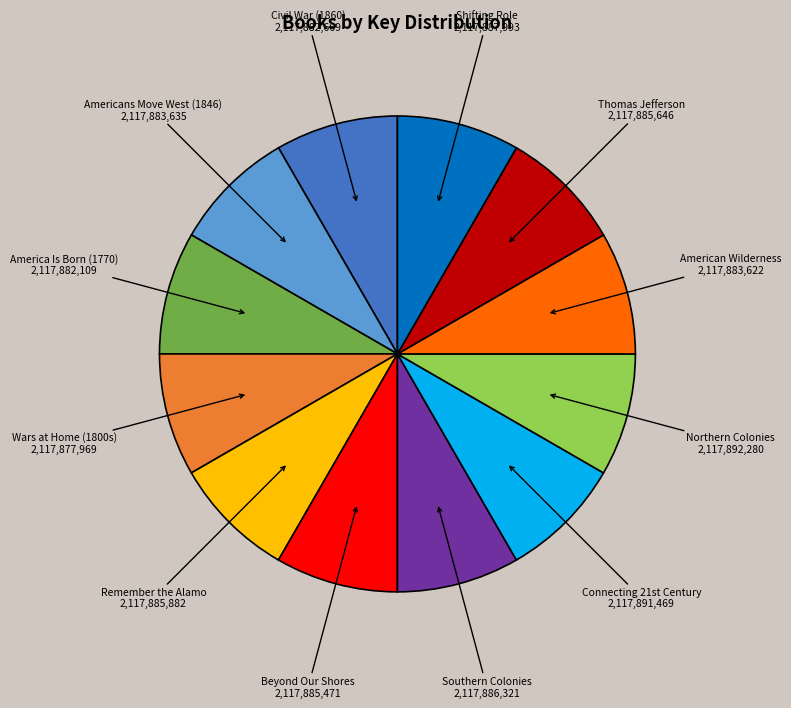

Does any single category account for the majority?

No